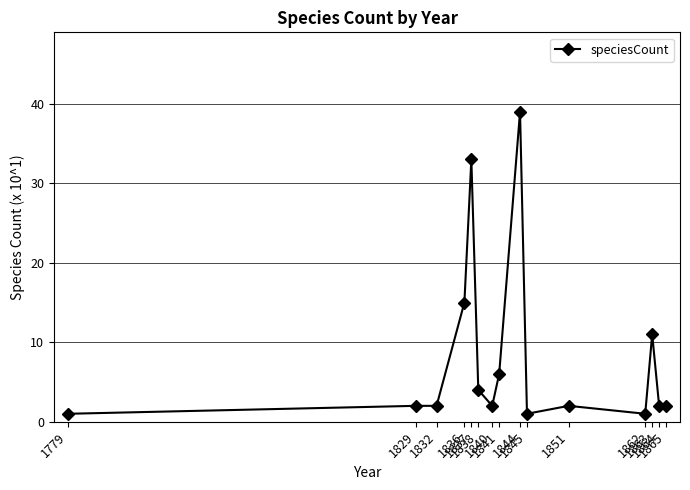

At which label is the value closest to 20?

1836